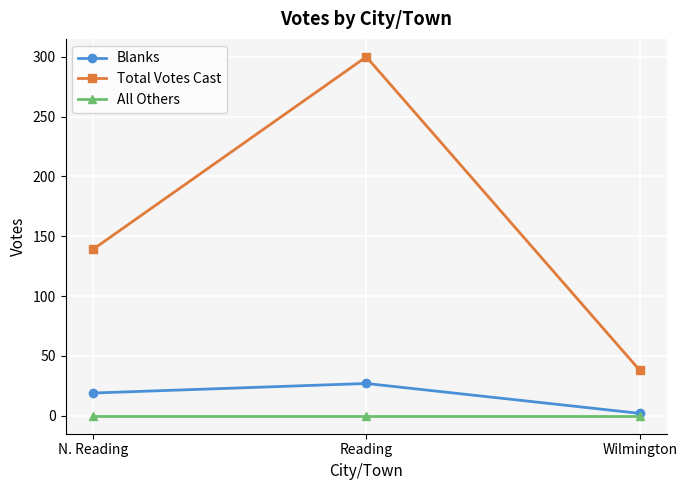

How many lines are shown in the chart?

3